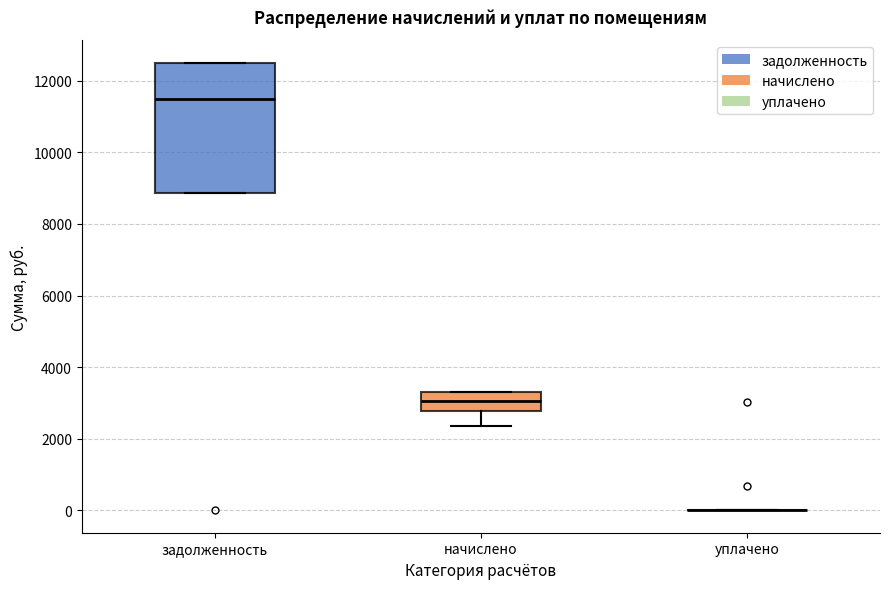

Reading left to right, read every box against the y-axis: the position of its median line, the range the box covers, and the ends of its whiskers. The values are not printed on the chart, so give them approximately, as read against the axis.

задолженность: median 11400, box 8800 to 12600, whiskers 8800 to 12600
начислено: median 3000, box 2800 to 3400, whiskers 2400 to 3400
уплачено: box collapsed to a line at 0, whiskers 0 to 0